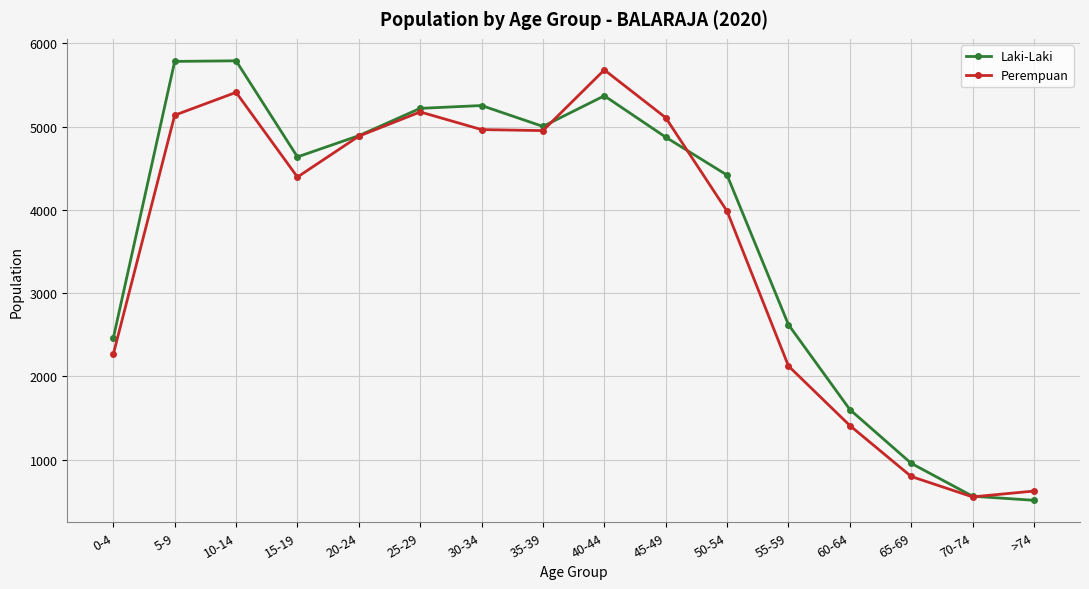

At which label is Laki-Laki closest to 3150?

55-59